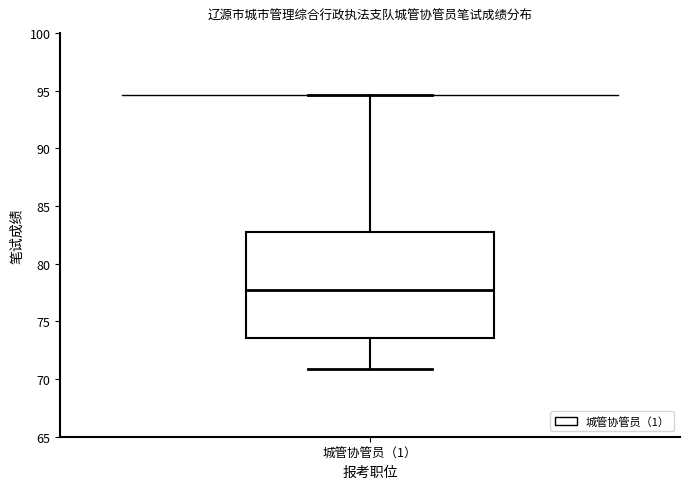

Where does the upper whisker of the box for 城管协管员（1） end on the y-axis? The values are not printed on the chart, so give them approximately, as read against the axis.

94.5